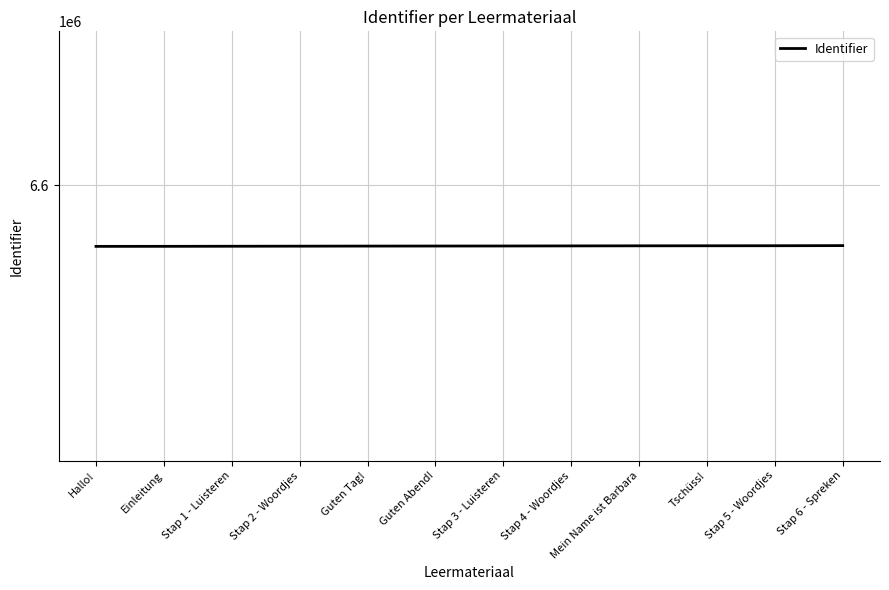

Does the chart display data point markers on the line(s)?

No